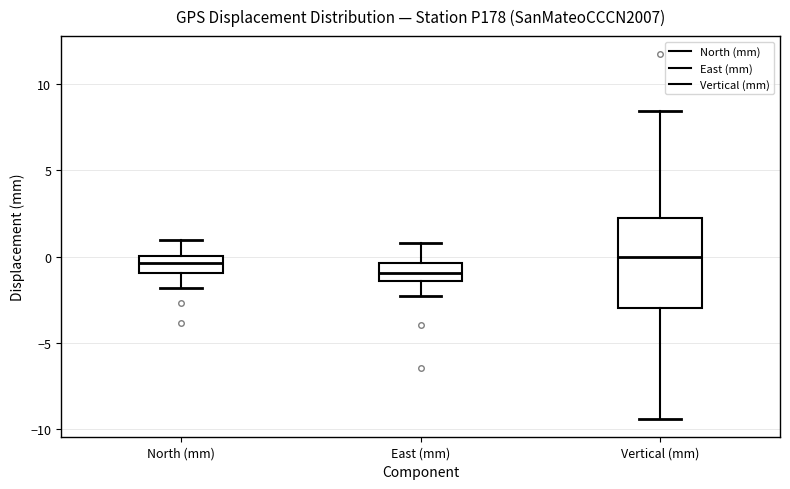

Reading left to right, transcribe this box plot: for each box, give where its median line is, the range the box spans, and where its two whiskers end, as read against the y-axis. The values are not printed on the chart, so give them approximately, as read against the axis.

North (mm): median -0.5, box -1.0 to 0.0, whiskers -2.0 to 1.0
East (mm): median -1.0, box -1.5 to -0.5, whiskers -2.5 to 1.0
Vertical (mm): median 0.0, box -3.0 to 2.0, whiskers -9.5 to 8.5